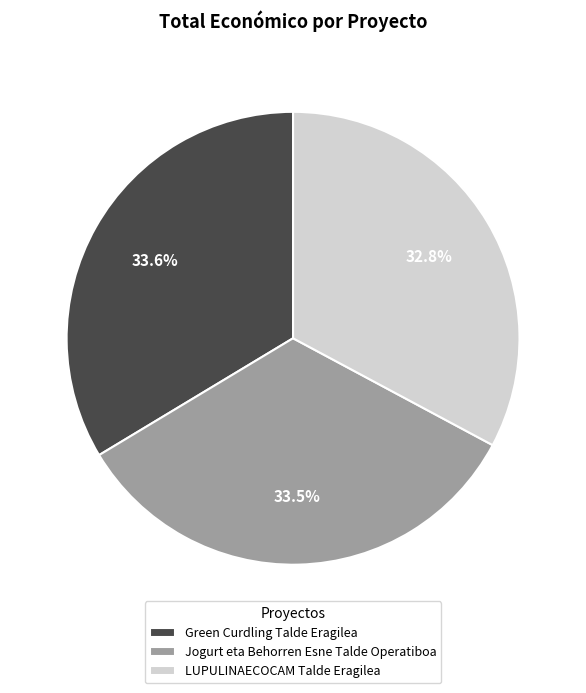

Approximately how many times larger is the value at Jogurt eta Behorren Esne Talde Operatiboa compared to LUPULINAECOCAM Talde Eragilea?

1.0